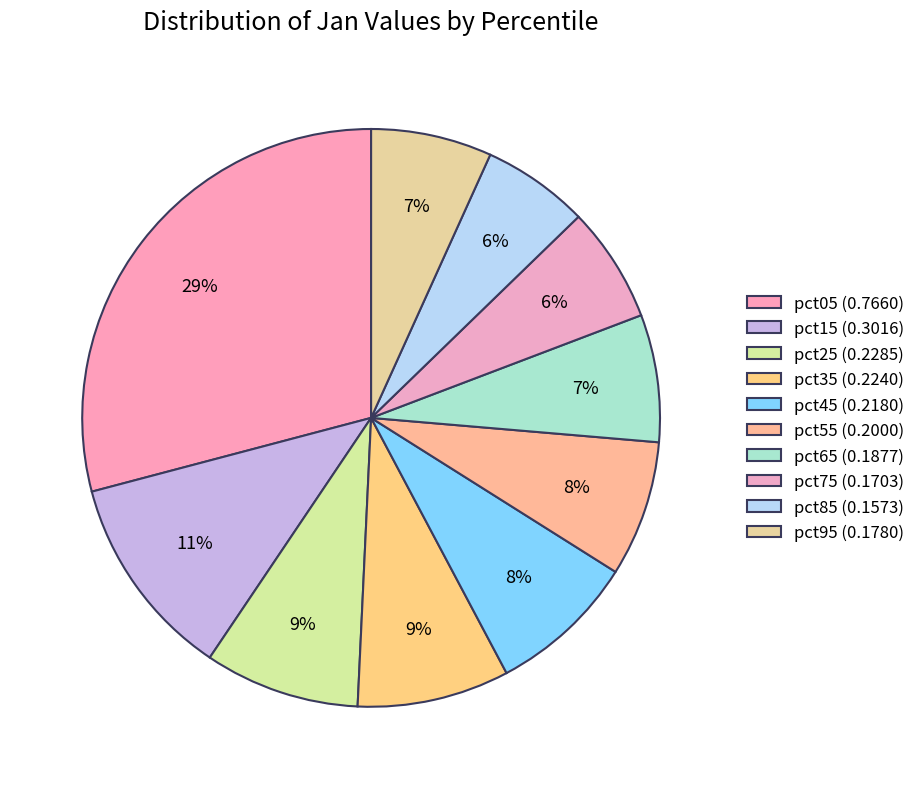

To the nearest percent, what portion does pct35 represent?

9%